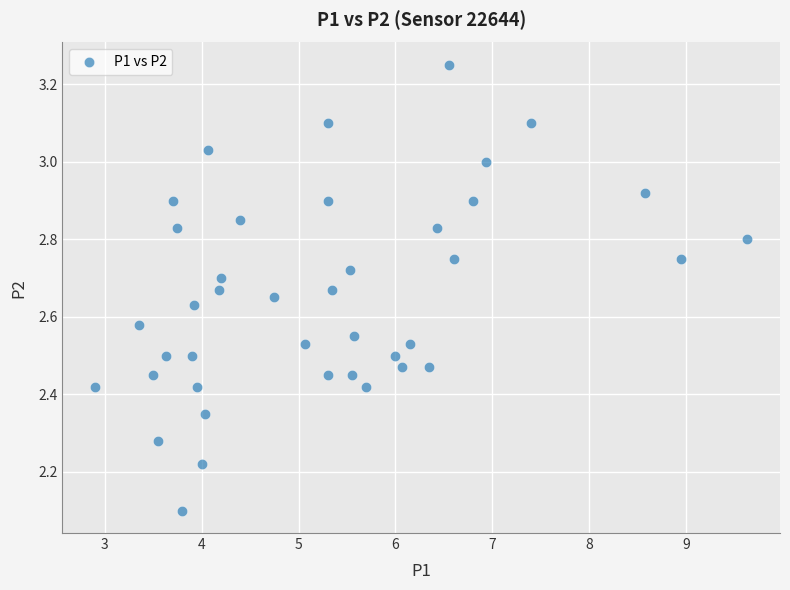

What Y value in the scatter plot is closest to 2?

2.1